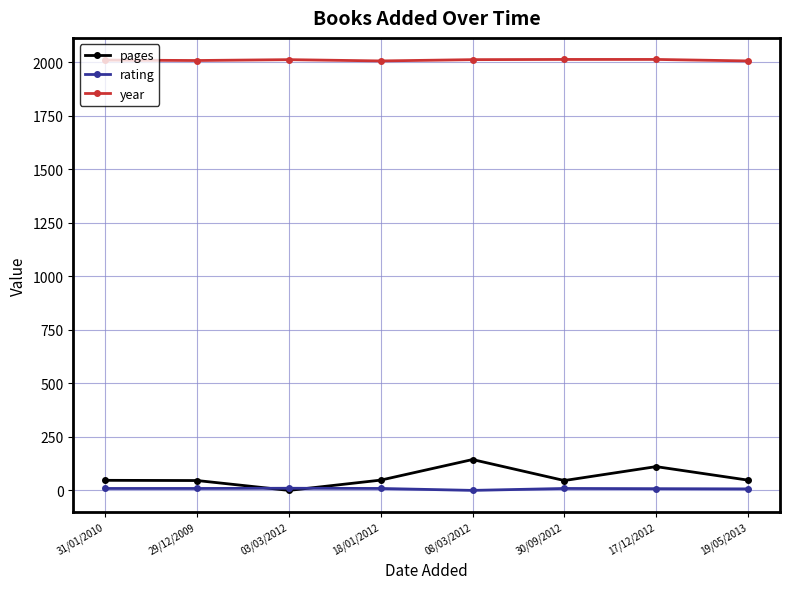

True or false: year and pages intersect in this chart.

False